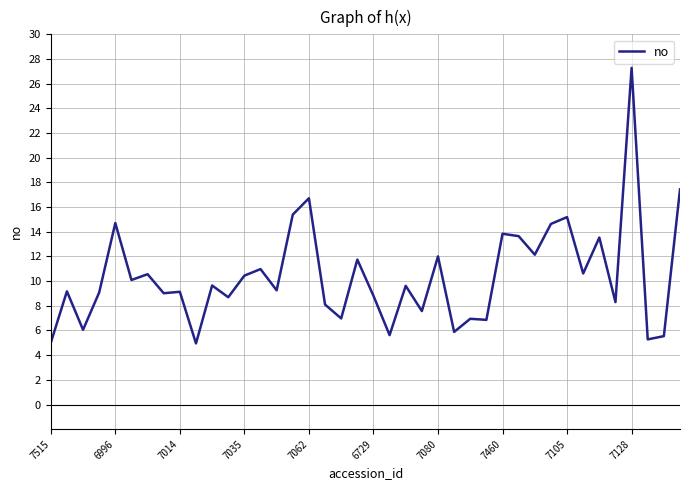

What is the difference between the maximum and minimum values?

22.3